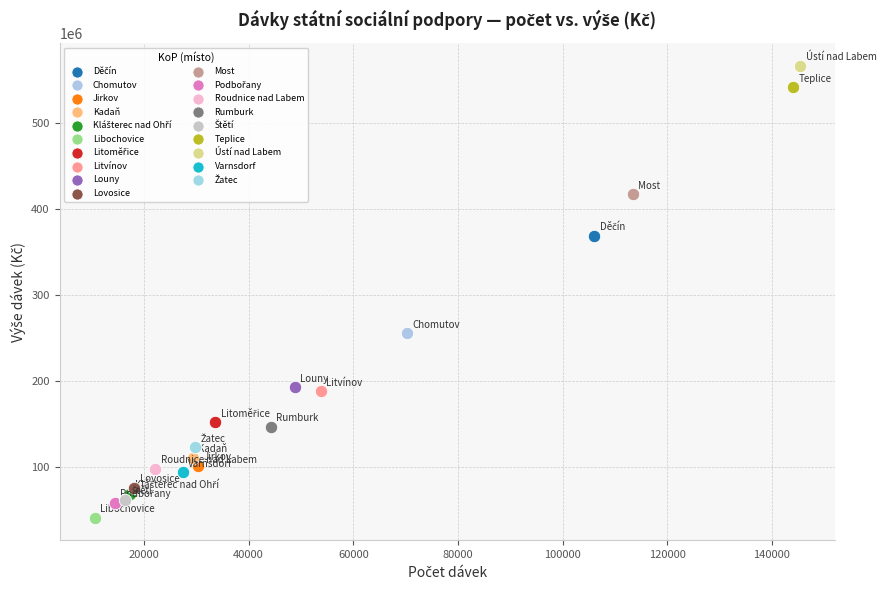

Which series contains the highest Y value?

Ústí nad Labem